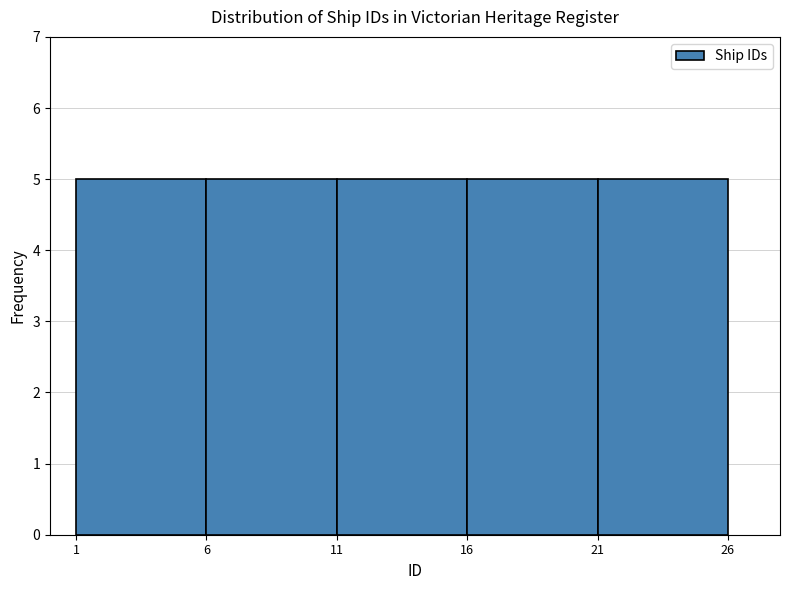

Reading left to right, list every bar in this chart as the range it spans on the x-axis followed by its height. The values are not printed on the chart, so give them approximately, as read against the axis.

1 to 6: 5
6 to 11: 5
11 to 16: 5
16 to 21: 5
21 to 26: 5